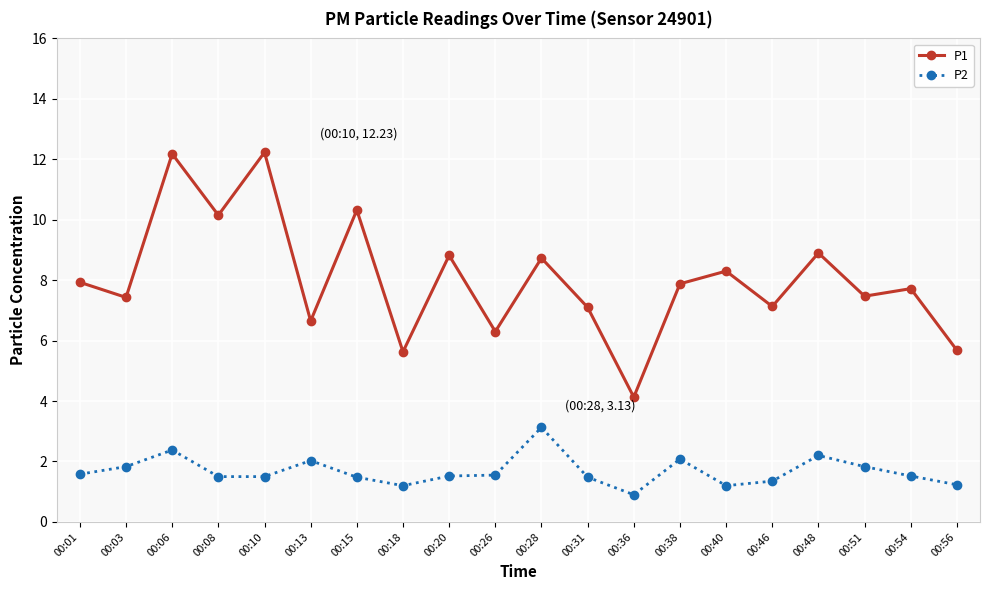

What is the total value across all series at 00:28?

11.9